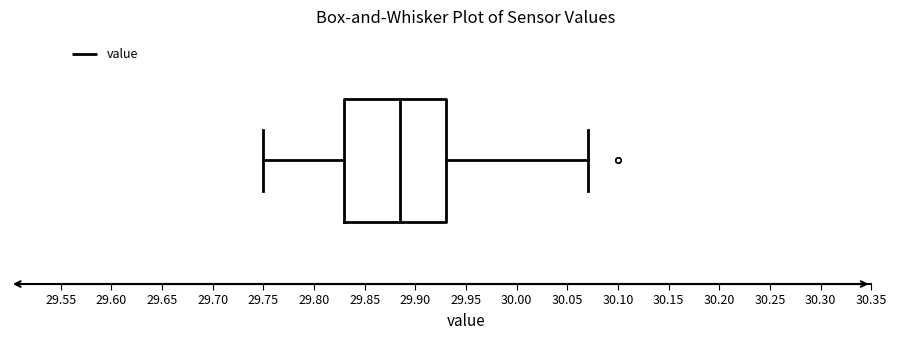

Read this box plot against the x-axis: the position of the median line, the range covered by the box, and the ends of both whiskers. The values are not printed on the chart, so give them approximately, as read against the axis.

median 29.885, box 29.830 to 29.930, whiskers 29.750 to 30.070